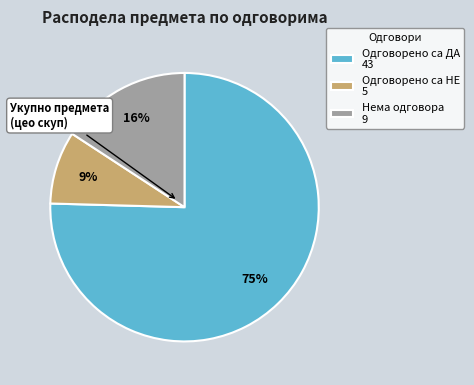

What is the smallest slice in the pie chart?

Одговорено са НЕ 5